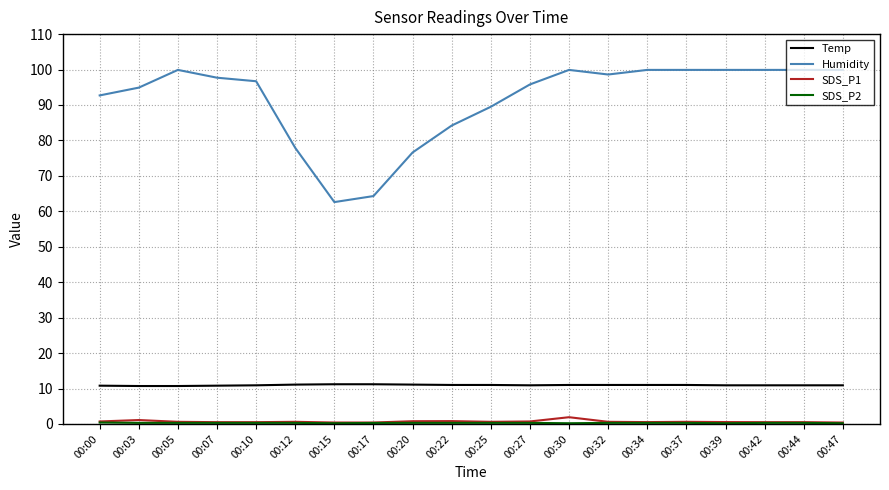

What is the highest value of the SDS_P1 series?

1.9